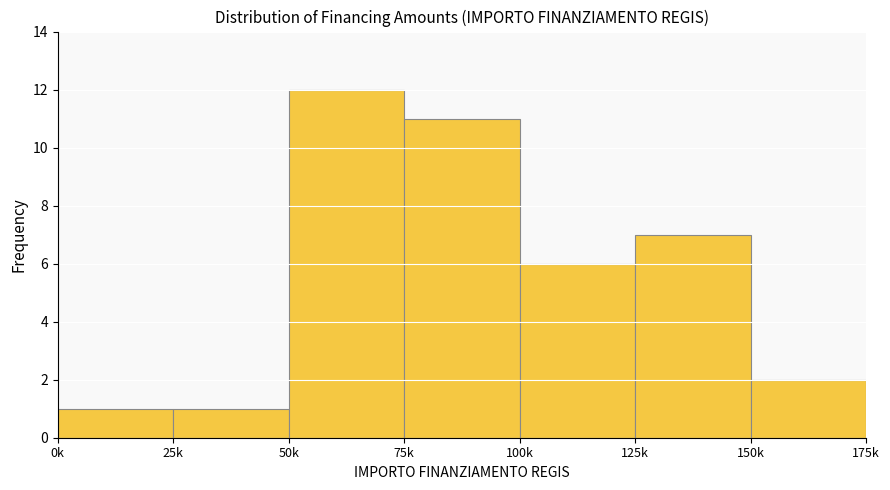

Reading left to right, what are all the values shown in this chart?

1	1	12	11	6	7	2